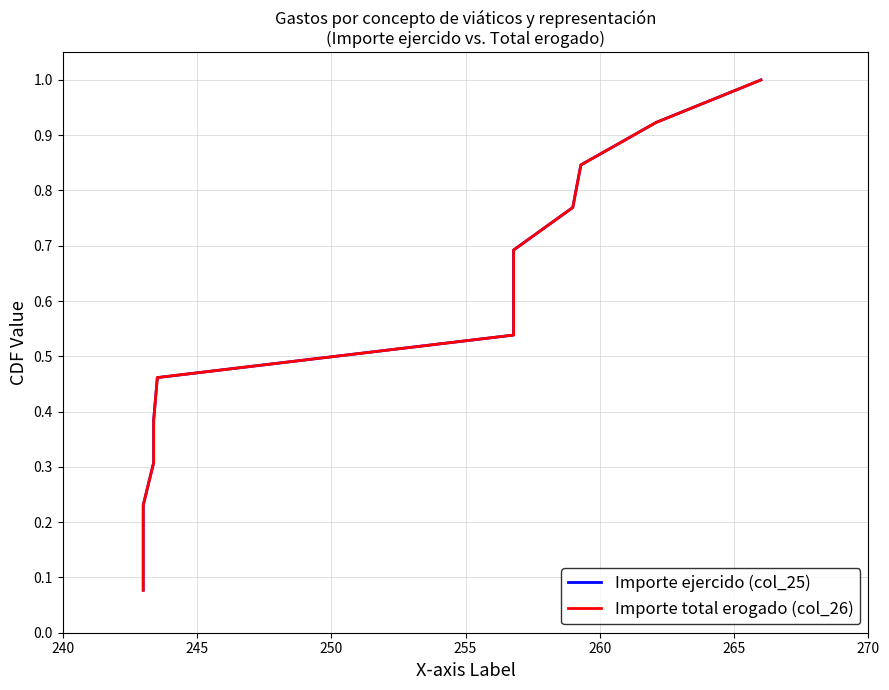

Is it true that Importe ejercido (col_25) equals 0.3 at 8?

False